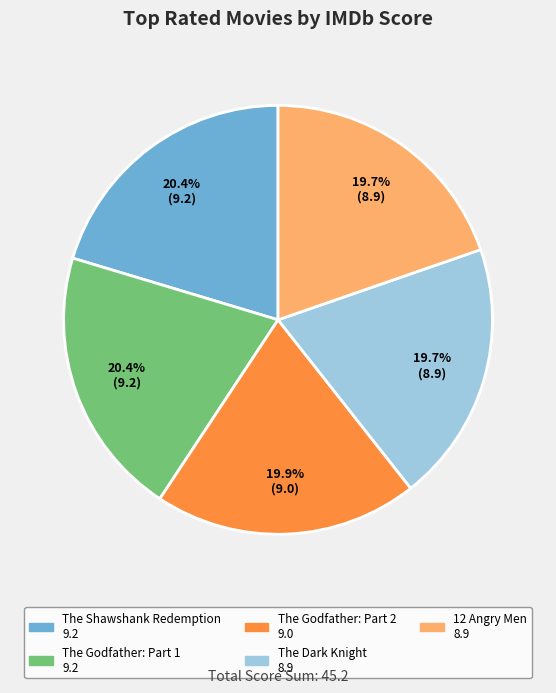

To the nearest percent, what percentage of the pie is The Shawshank Redemption?

20%